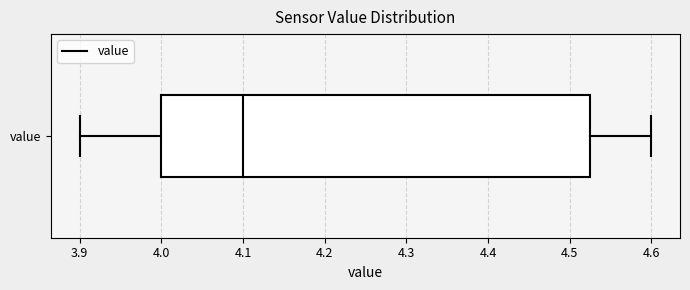

Read this box plot against the x-axis: the position of the median line, the range covered by the box, and the ends of both whiskers. The values are not printed on the chart, so give them approximately, as read against the axis.

median 4.10, box 4.00 to 4.53, whiskers 3.90 to 4.60